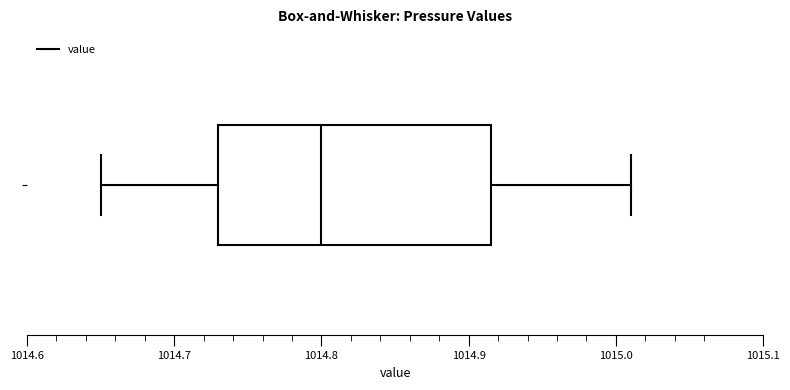

Transcribe this box plot: give where the median line is, the range the box spans, and where the two whiskers end, as read against the x-axis. The values are not printed on the chart, so give them approximately, as read against the axis.

median 1014.80, box 1014.73 to 1014.92, whiskers 1014.65 to 1015.01